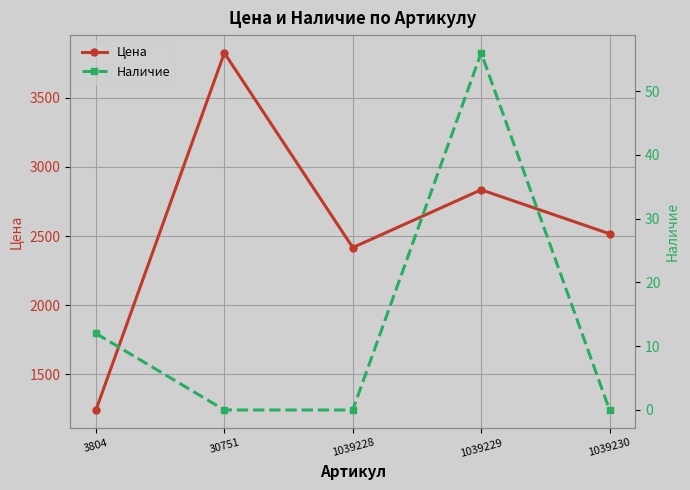

True or false: Наличие has more than 2 interior local peaks.

False